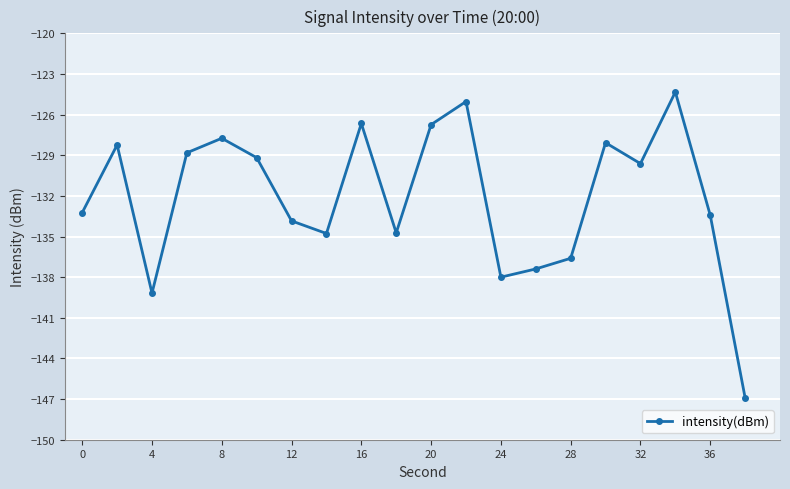

What is the greatest value displayed?

-124.3